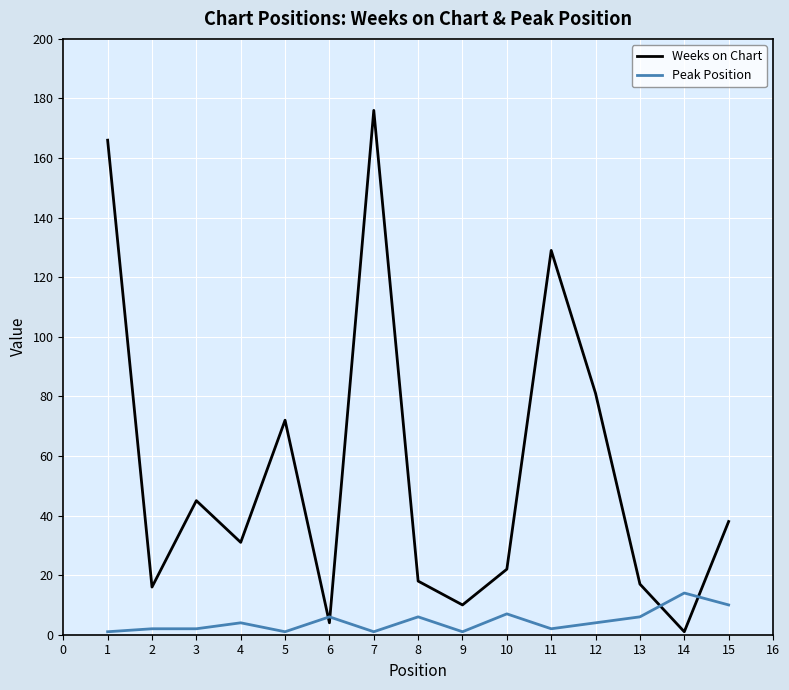

True or false: Weeks on Chart and Peak Position cross at least once.

True